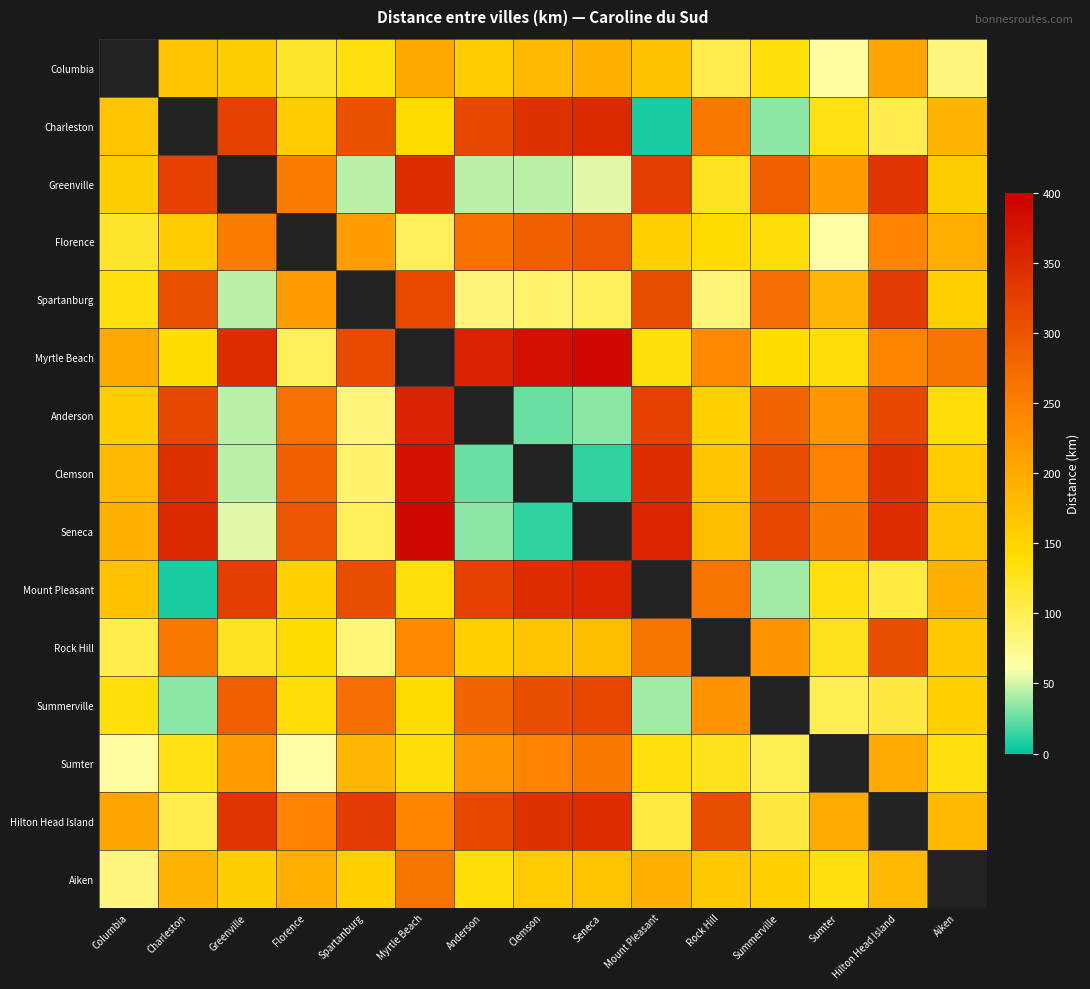

True or false: Hilton Head Island has a value of 244.0 at Florence.

True